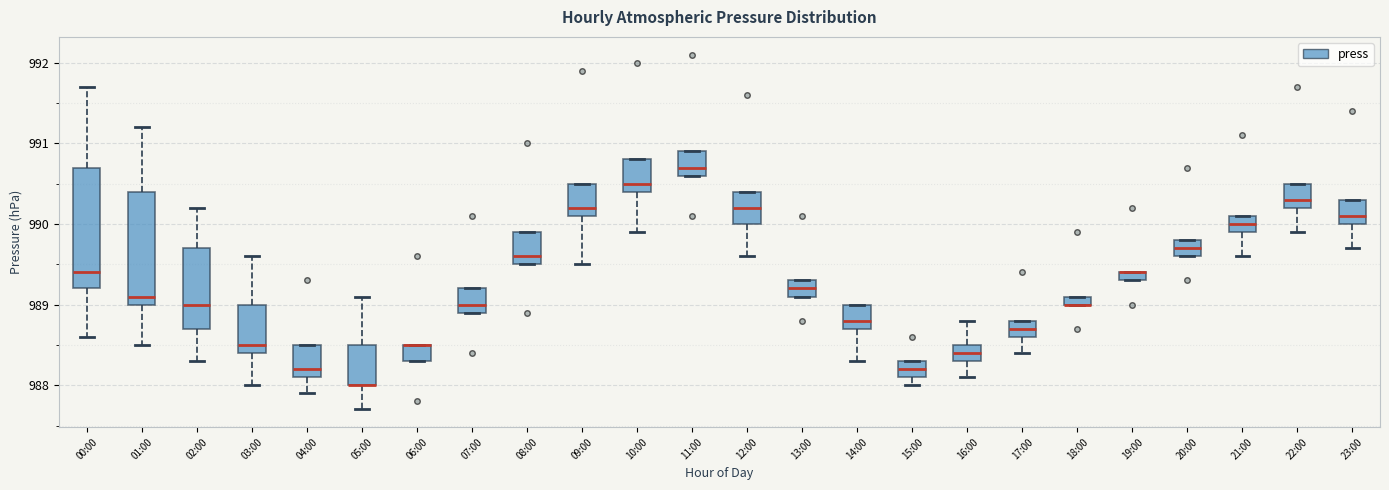

Where does the upper whisker of the box for 16:00 end on the y-axis? The values are not printed on the chart, so give them approximately, as read against the axis.

988.8